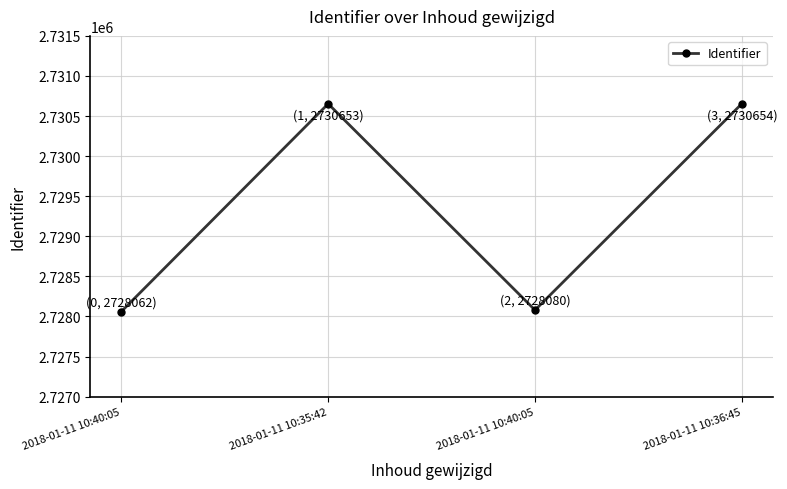

What is the minimum value shown in the chart?

2728062